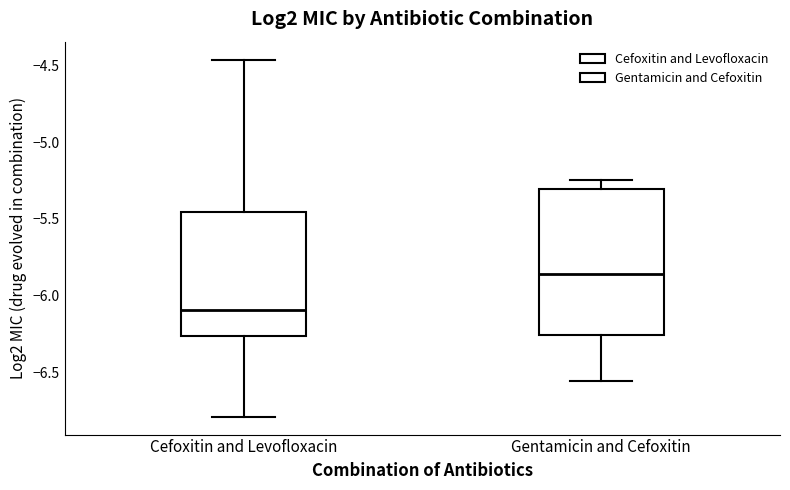

Which box has the lowest median line?

Cefoxitin and Levofloxacin